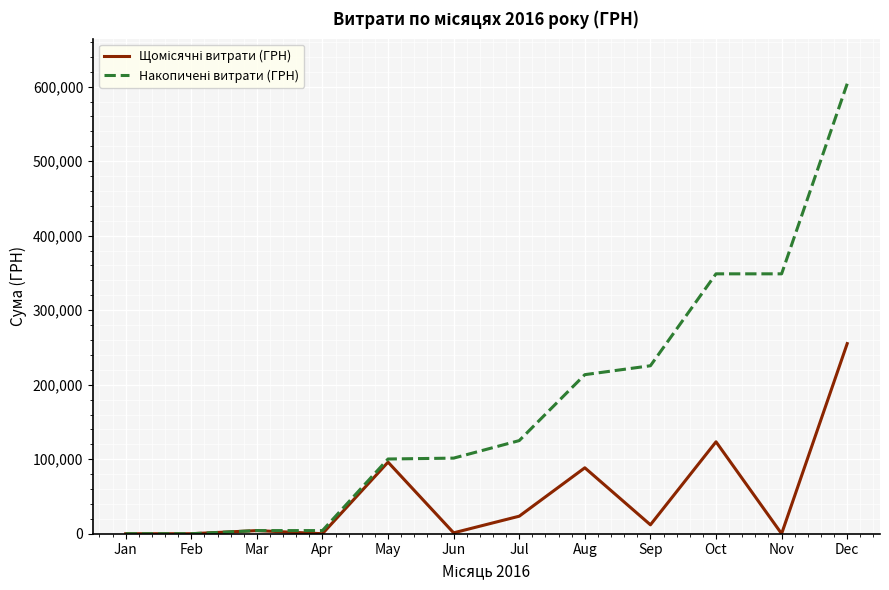

Which category has the highest value across all series?

Dec